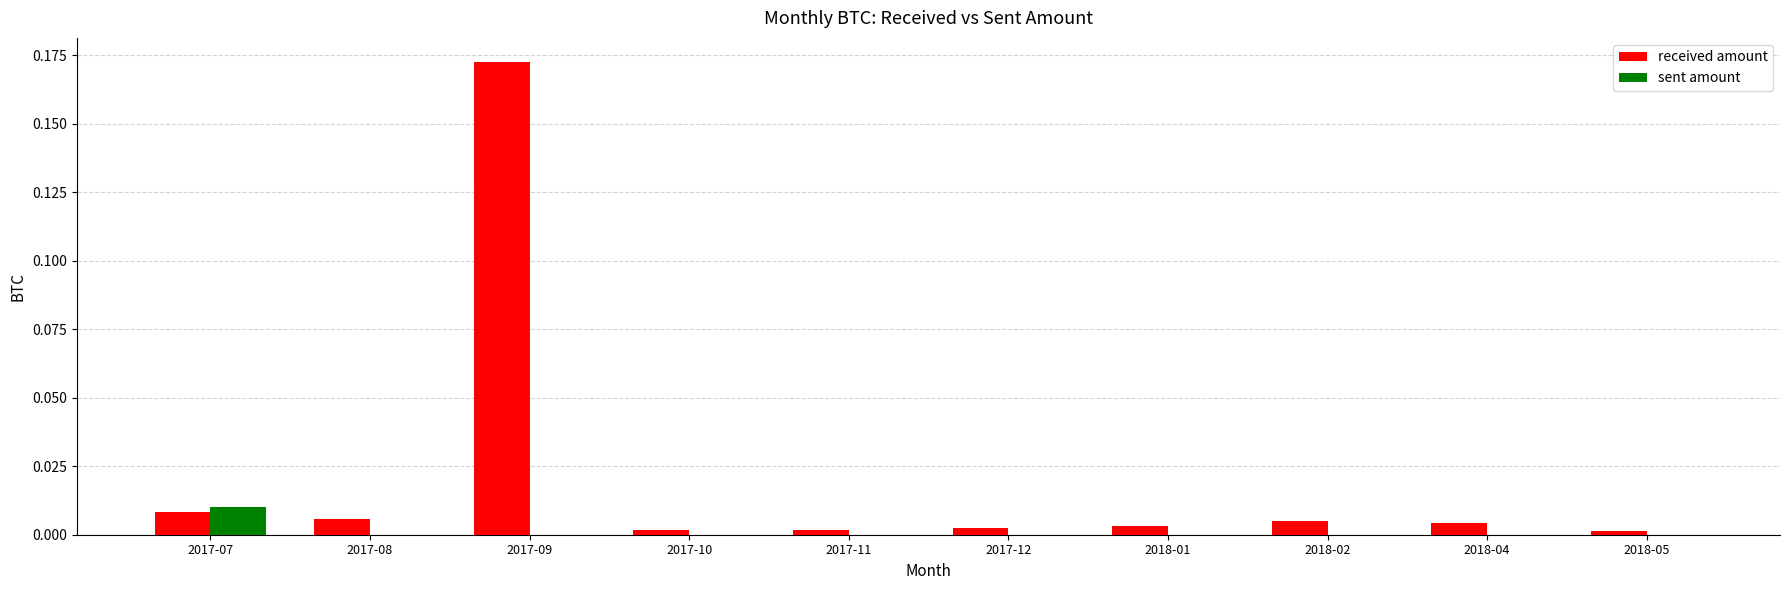

How many series are shown in this chart?

2